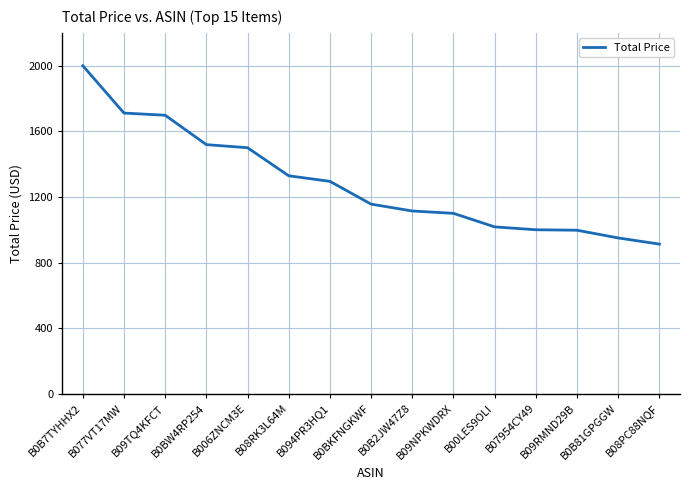

What is the minimum value shown in the chart?

912.5